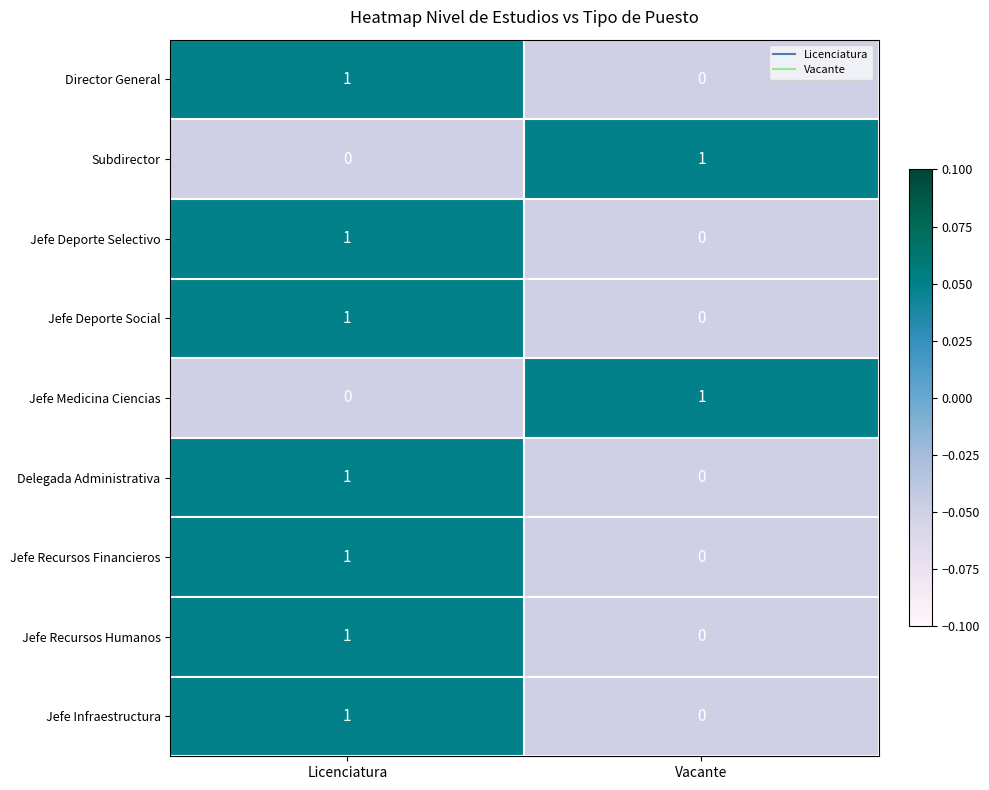

Which category has the lowest value in the Jefe Recursos Financieros series?

Vacante